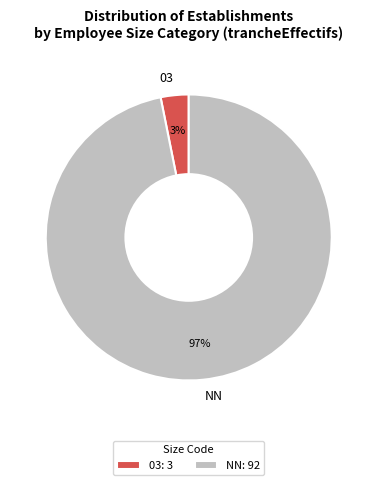

How many slices are in this pie chart?

2